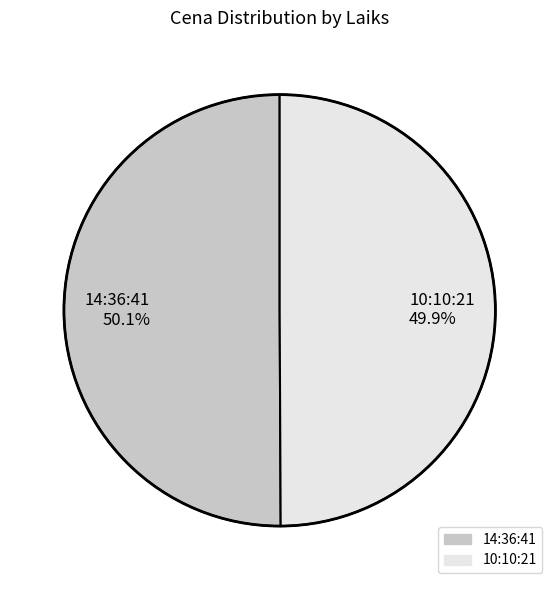

What percentage do 10:10:21 49.9% and 14:36:41 50.1% together represent?

100.0%